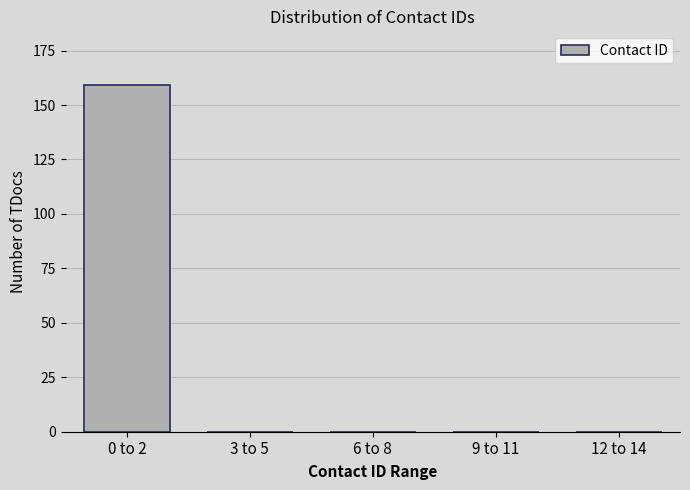

Reading left to right, list all the values displayed in this chart.

0 to 2=159	3 to 5=0	6 to 8=0	9 to 11=0	12 to 14=0